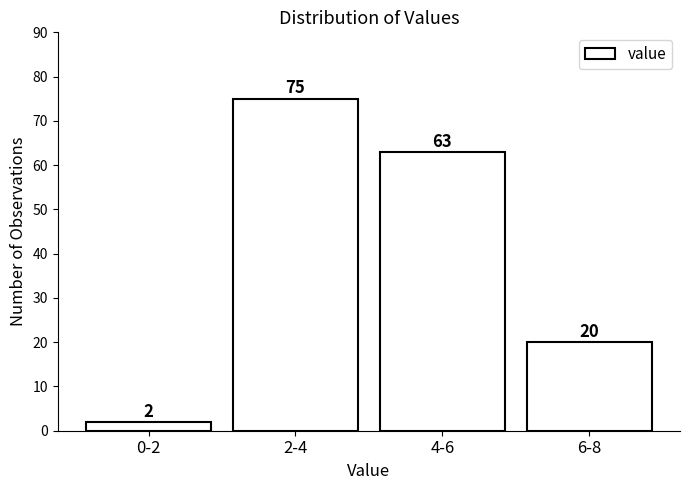

Reading right to left, what are all the values shown in this chart?

6-8=20	4-6=63	2-4=75	0-2=2